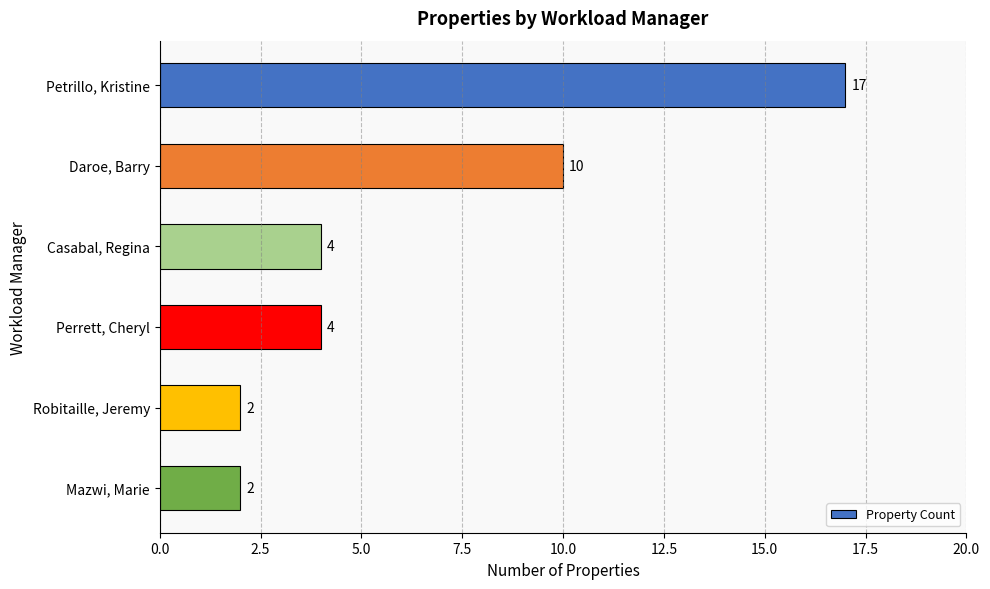

What is the change in value from Daroe, Barry to Casabal, Regina?

-6